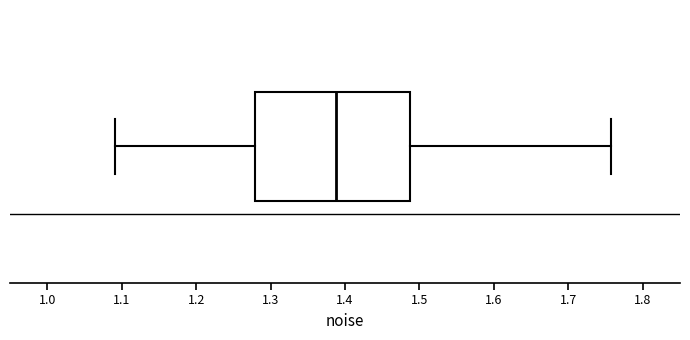

Where does the right whisker of the box end on the x-axis? The values are not printed on the chart, so give them approximately, as read against the axis.

1.76